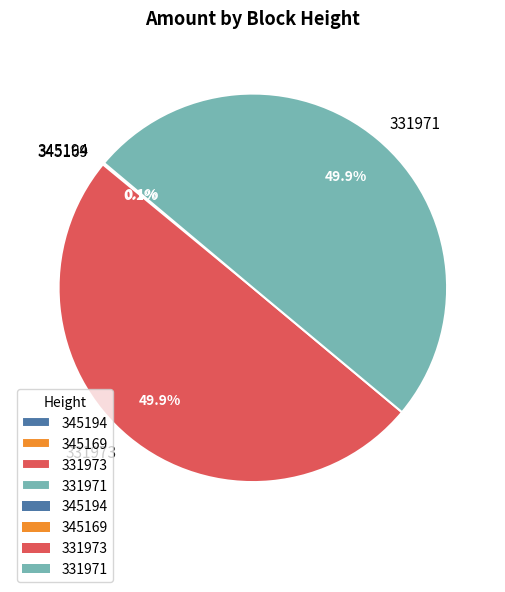

Approximately how many times larger is the value at 331973 compared to 331971?

1.0